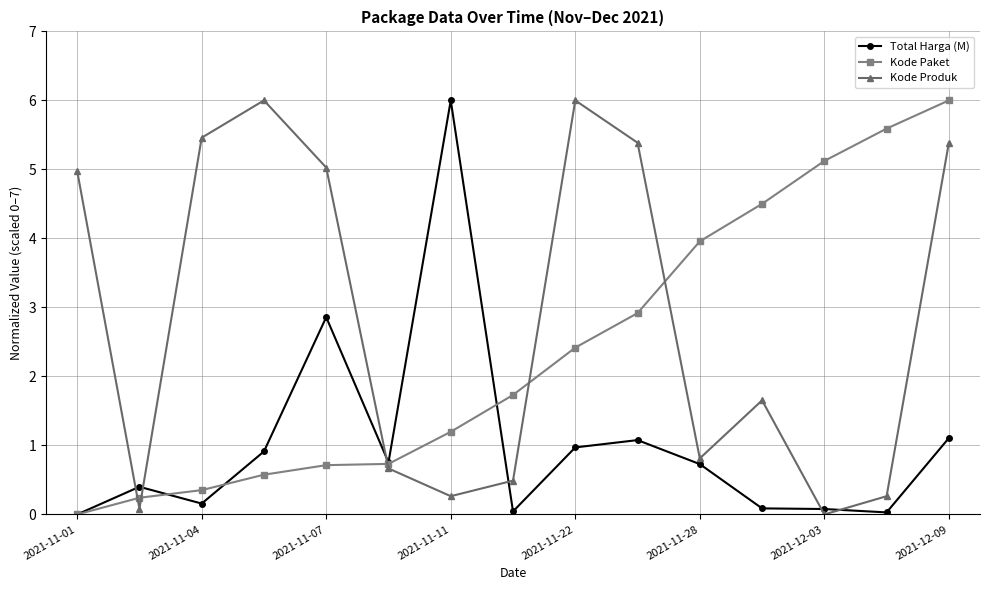

Rank the series by their average value, from lowest to highest.

Total Harga (M), Kode Paket, Kode Produk